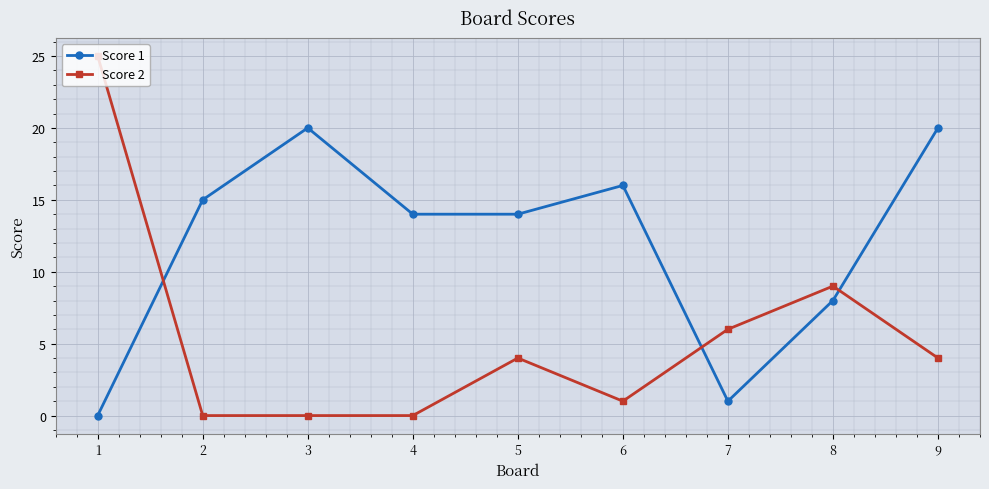

Is it true that Score 1 equals 0 at 1?

True